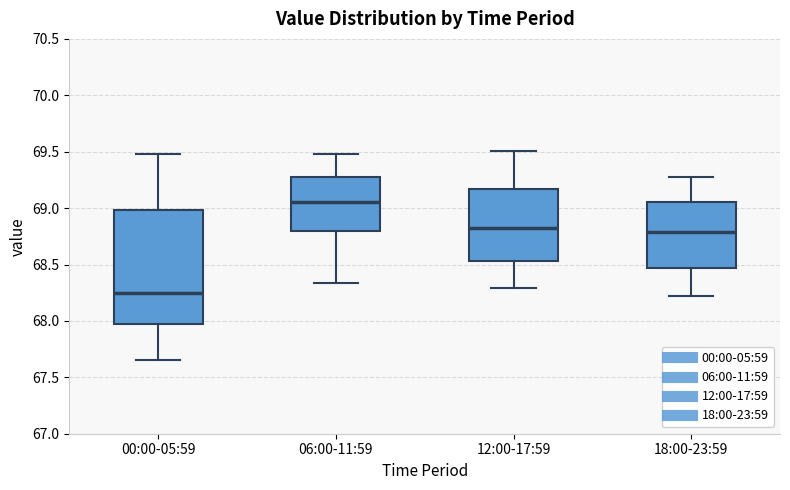

Reading left to right, read every box against the y-axis: the position of its median line, the range the box covers, and the ends of its whiskers. The values are not printed on the chart, so give them approximately, as read against the axis.

00:00-05:59: median 68.25, box 67.95 to 69.00, whiskers 67.65 to 69.50
06:00-11:59: median 69.05, box 68.80 to 69.30, whiskers 68.35 to 69.50
12:00-17:59: median 68.80, box 68.55 to 69.15, whiskers 68.30 to 69.50
18:00-23:59: median 68.80, box 68.45 to 69.05, whiskers 68.20 to 69.30